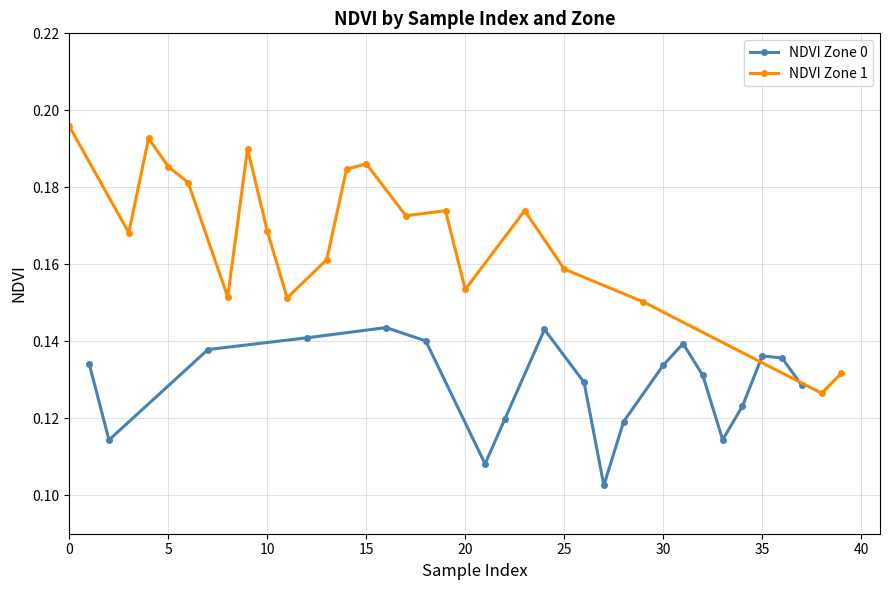

What is the average value of the NDVI Zone 0 series?

0.1